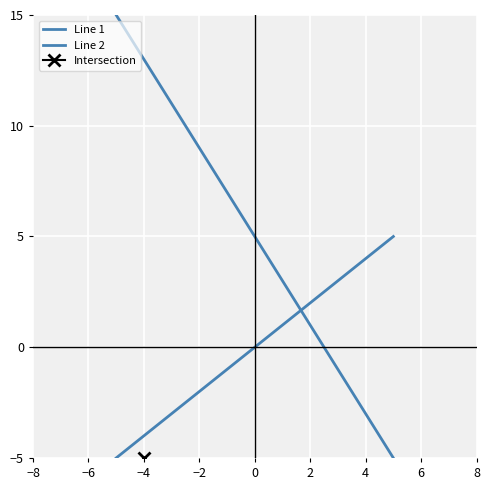

What is the value of the Line 2 point at the 5th from the left?

7